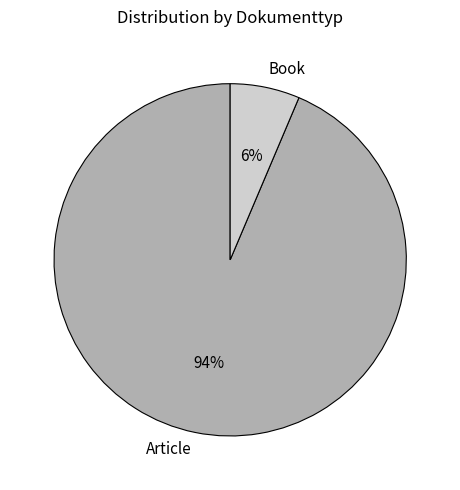

To the nearest percent, what is the average slice percentage?

50%